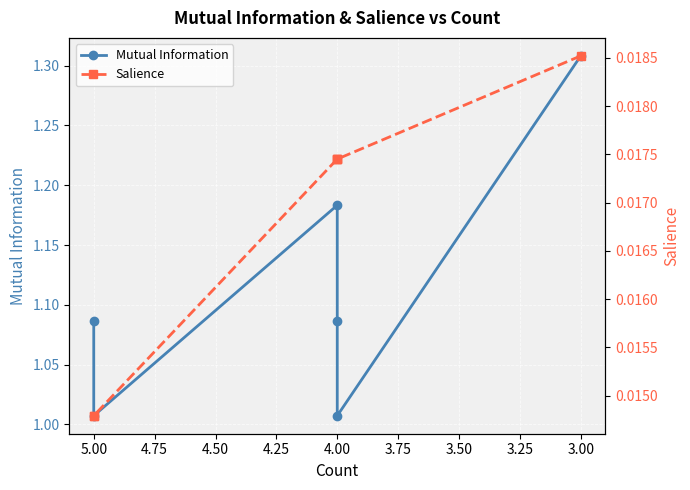

Which series has the widest spread of values?

Mutual Information